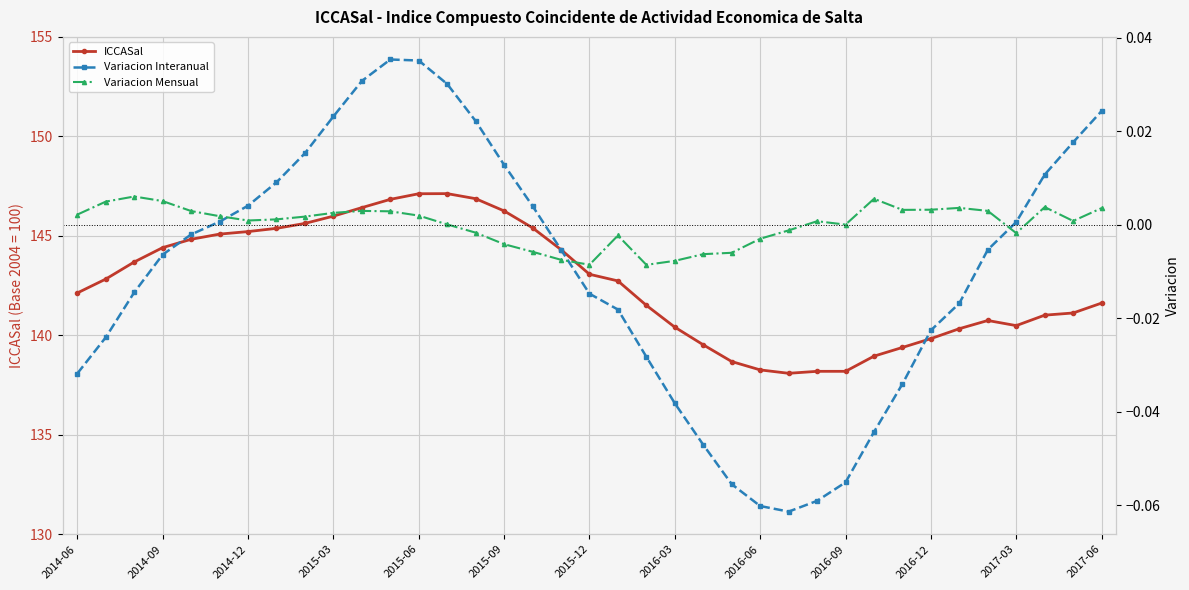

What is the smallest value displayed?

-0.1